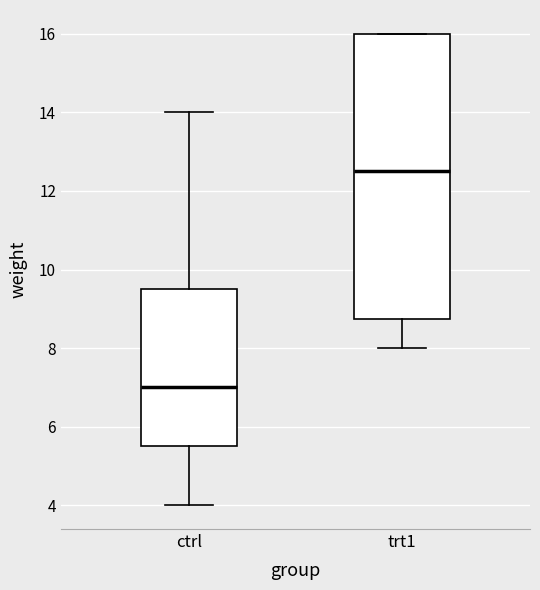

Which box's median line is the highest?

trt1